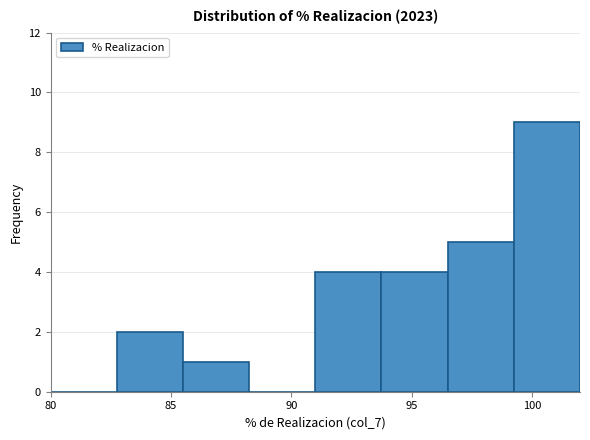

Which range on the x-axis has the tallest bar?

99.25 to 102.00